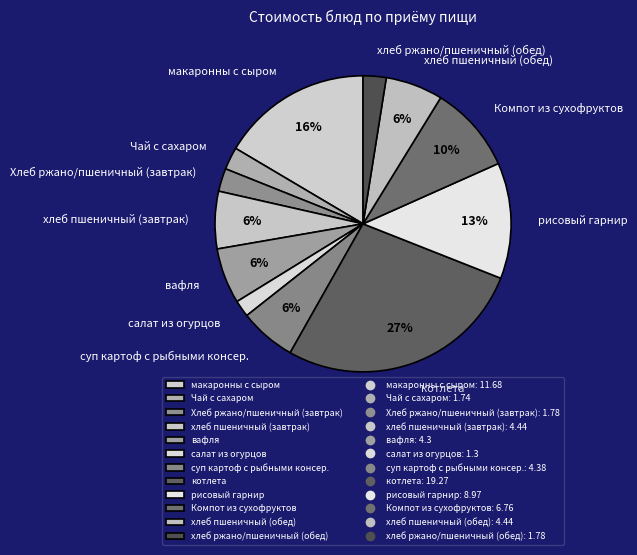

Combined, do Компот из сухофруктов and хлеб ржано/пшеничный (обед) account for over 50%?

No